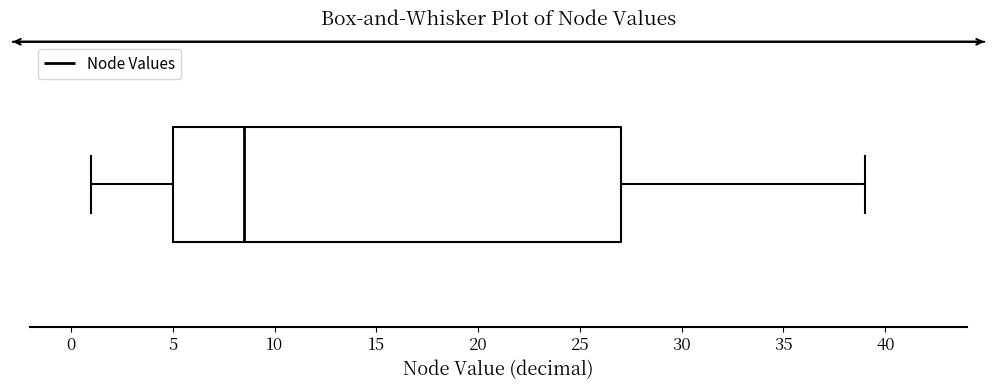

Where does the right whisker of the box end on the x-axis? The values are not printed on the chart, so give them approximately, as read against the axis.

39.0